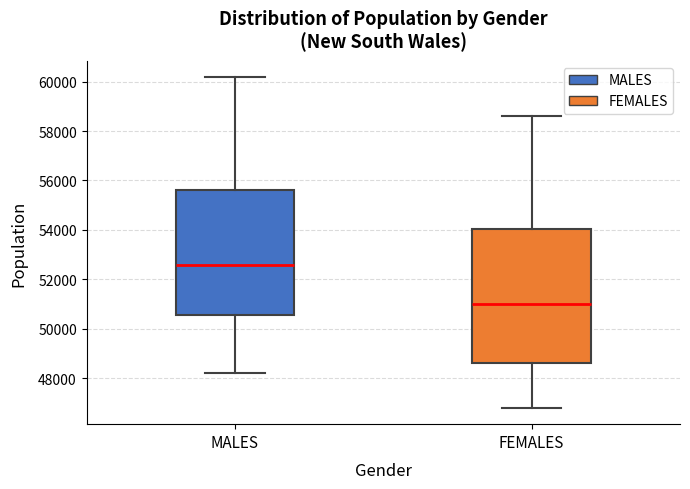

Reading left to right, read every box against the y-axis: the position of its median line, the range the box covers, and the ends of its whiskers. The values are not printed on the chart, so give them approximately, as read against the axis.

MALES: median 52600, box 50600 to 55600, whiskers 48200 to 60200
FEMALES: median 51000, box 48600 to 54000, whiskers 46800 to 58600